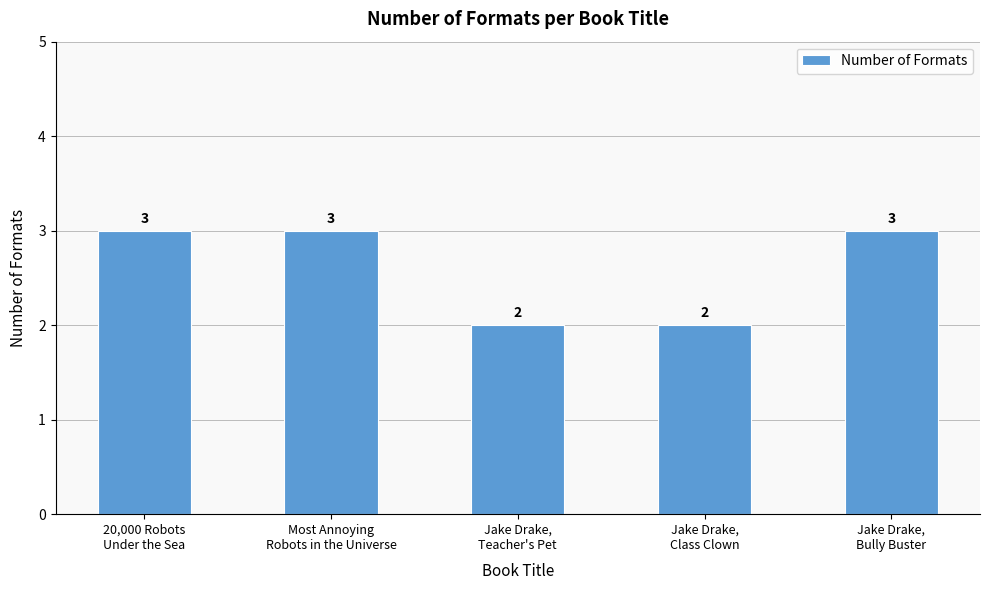

What is the value of the 1st bar from the left?

3